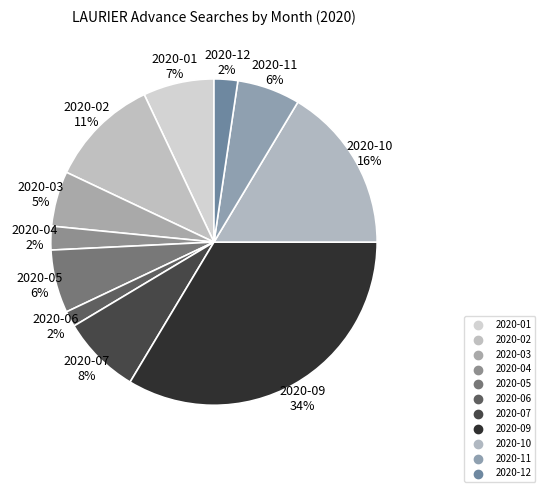

How many slices are in this pie chart?

11